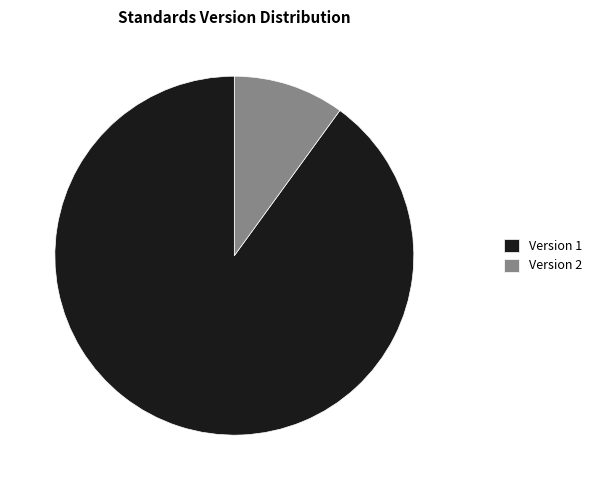

Approximately how many times larger is the value at Version 2 compared to Version 1?

0.1